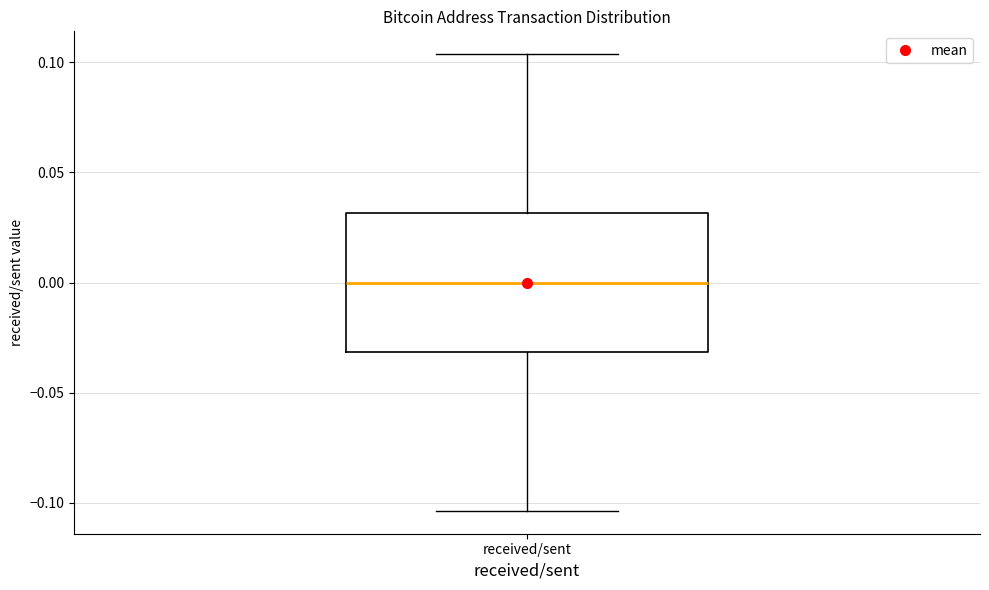

Where does the lower whisker of the box for received/sent end on the y-axis? The values are not printed on the chart, so give them approximately, as read against the axis.

-0.105